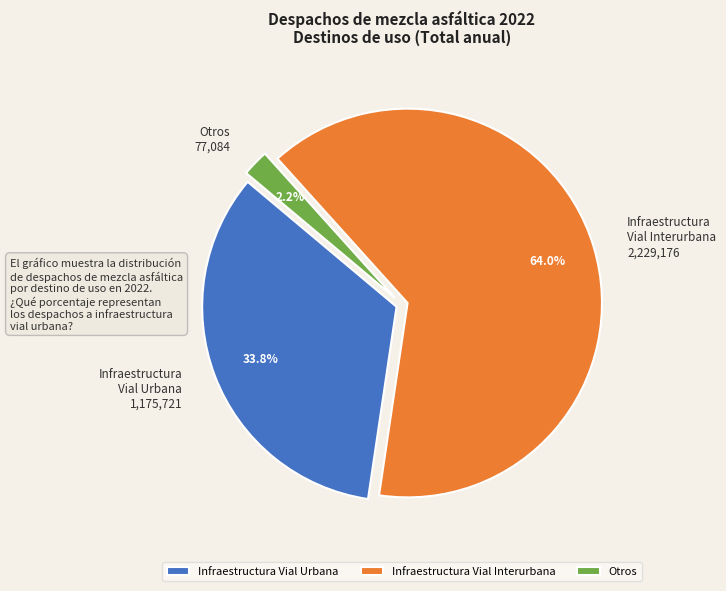

Between Infraestructura Vial Interurbana 2,229,176 and Infraestructura Vial Urbana 1,175,721, which is larger?

Infraestructura Vial Interurbana 2,229,176